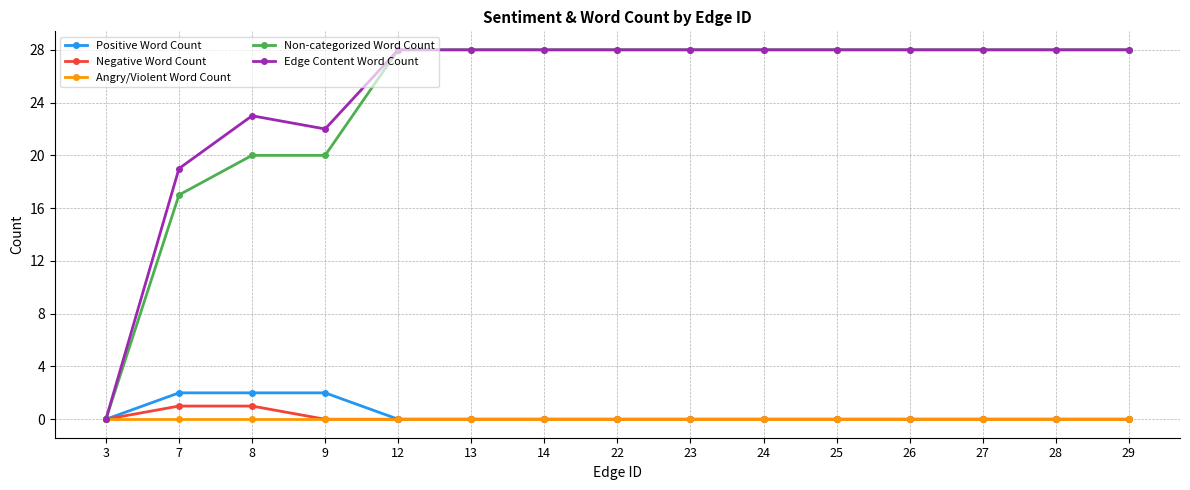

What is the value of the Non-categorized Word Count point at the 14th from the left?

28